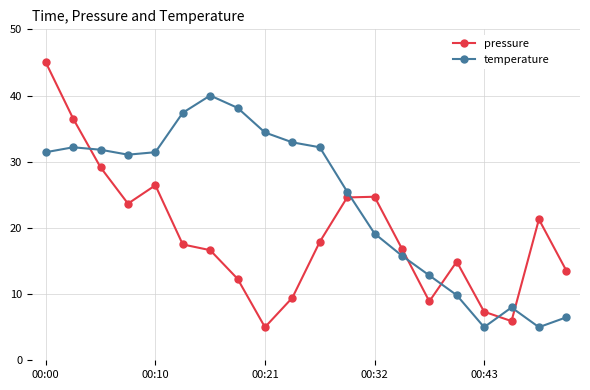

What is the maximum value shown in the chart?

45.0